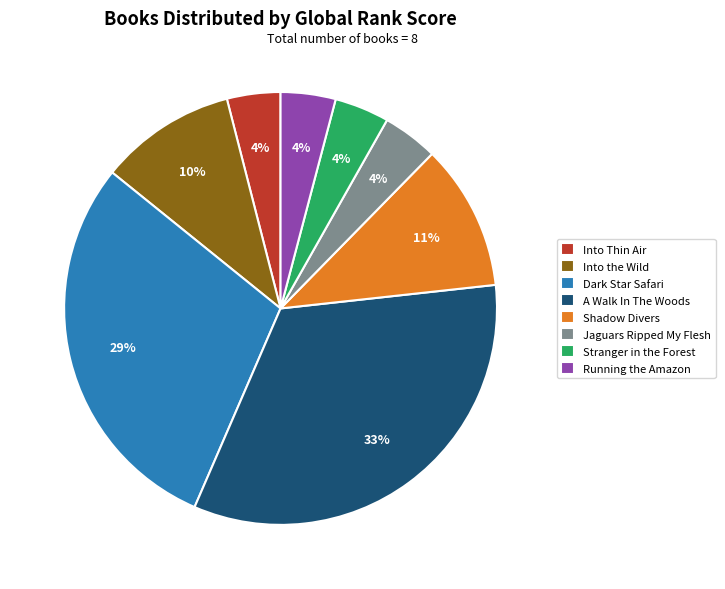

Which category has the biggest portion of the pie?

A Walk In The Woods